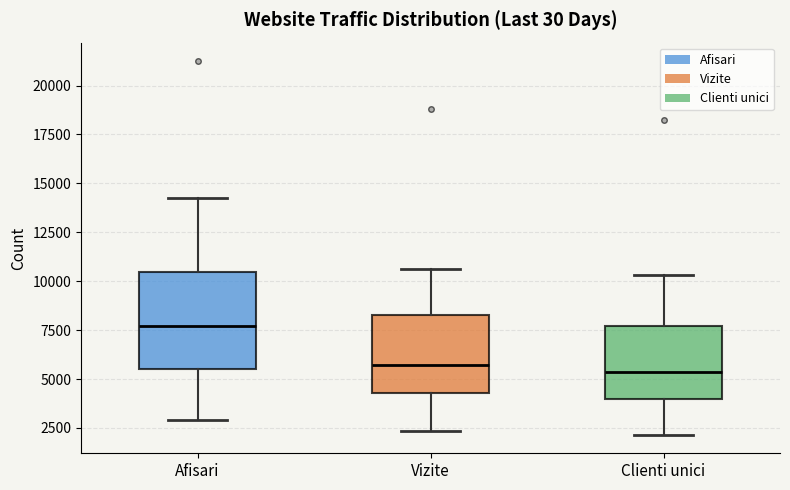

Where does the median line of the box for Afisari sit on the y-axis? The values are not printed on the chart, so give them approximately, as read against the axis.

7500